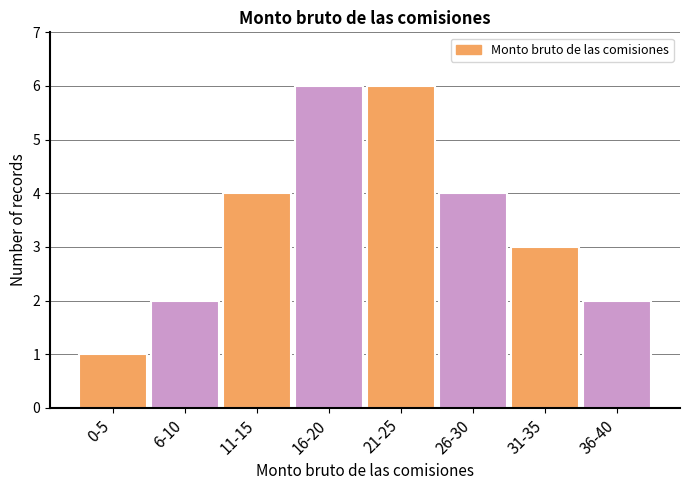

Reading left to right, extract all data points from this chart.

1	2	4	6	6	4	3	2